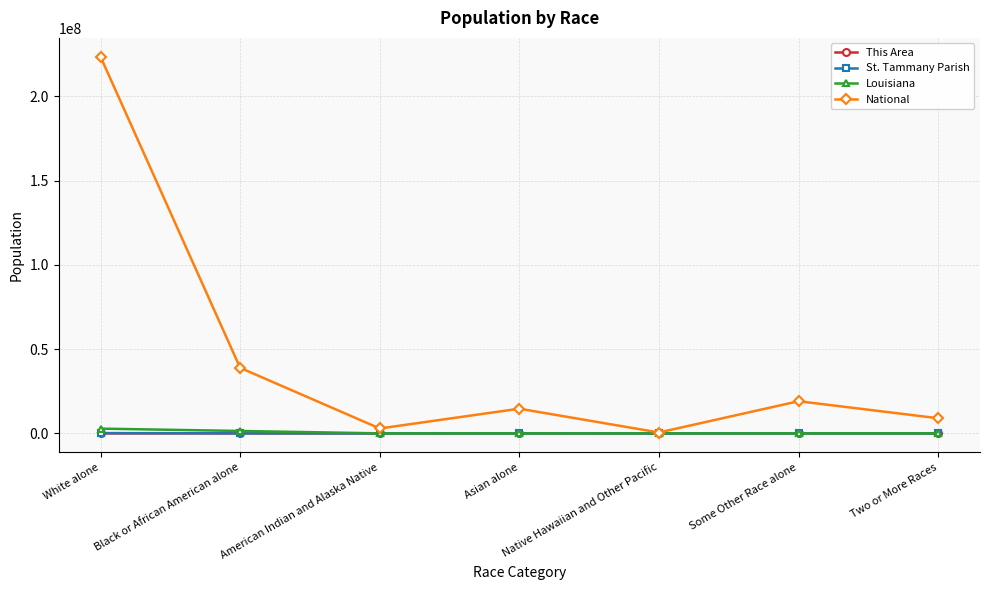

How many lines are shown in the chart?

4